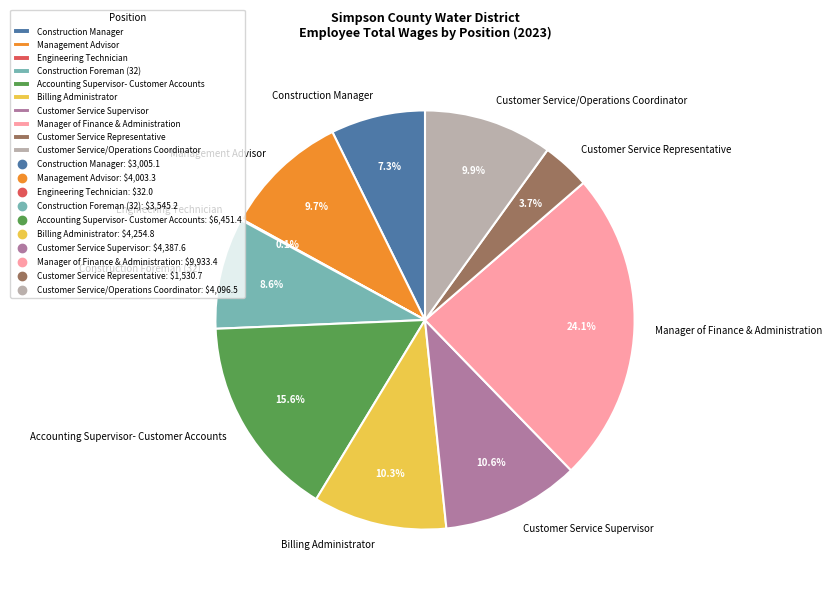

Is Customer Service Supervisor the majority of the pie?

No